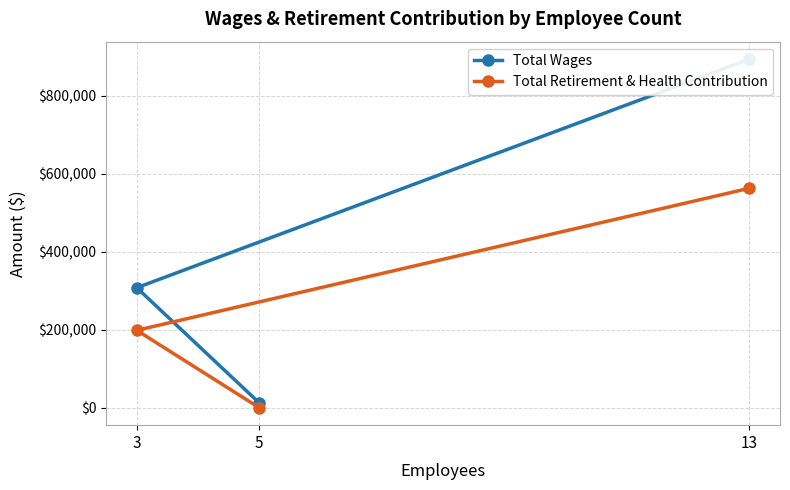

What is the highest value of the Total Retirement & Health Contribution series?

562577